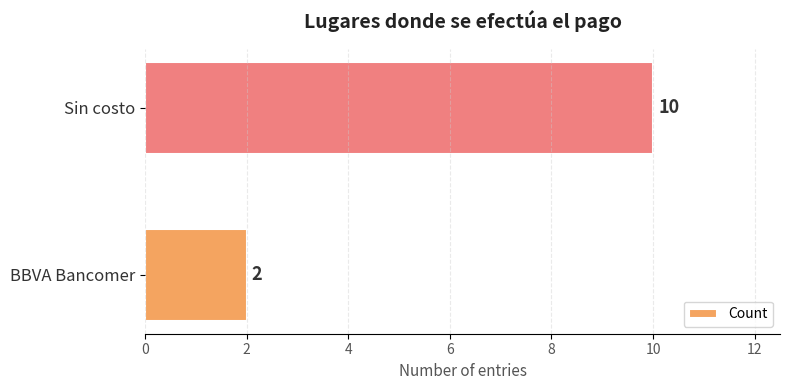

Does the chart contain stacked bars?

No